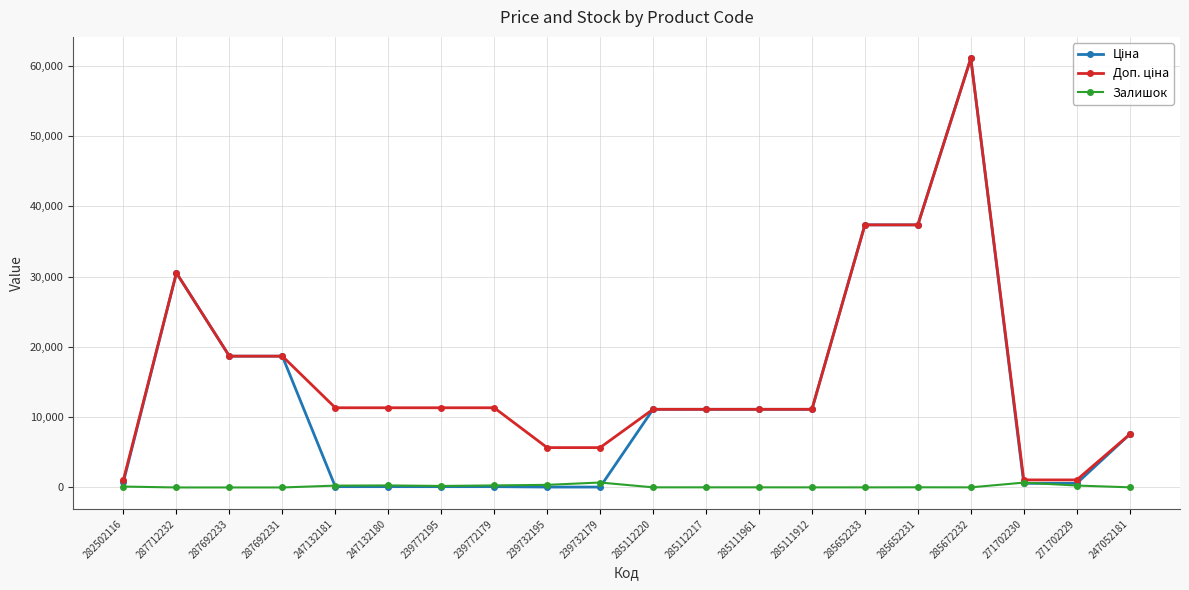

What is the total value across all series at 287692231?

37343.0